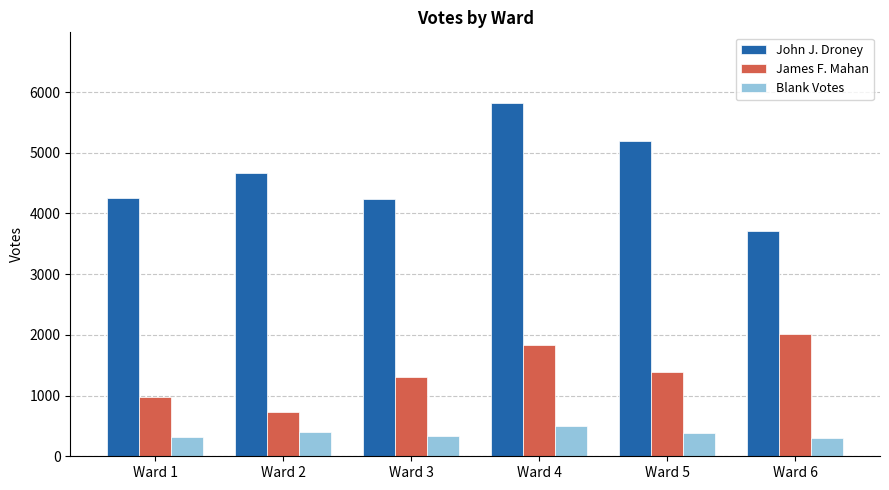

What is the difference between the maximum and minimum values in the James F. Mahan series?

1279